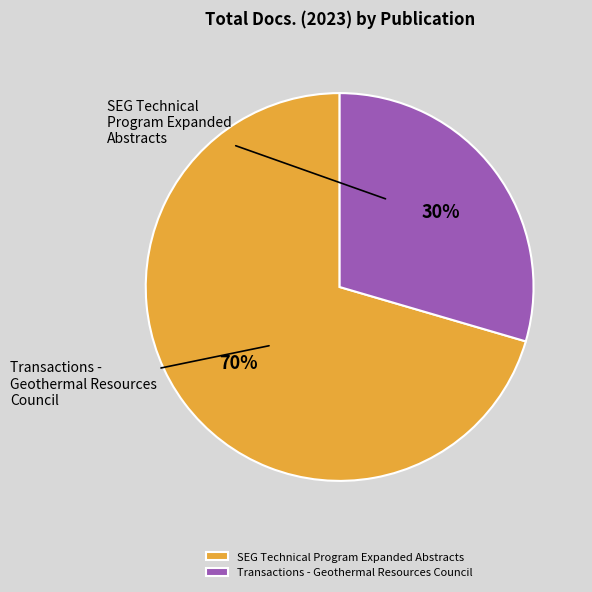

To the nearest percent, what percentage of the pie is Transactions - Geothermal Resources Council?

30%